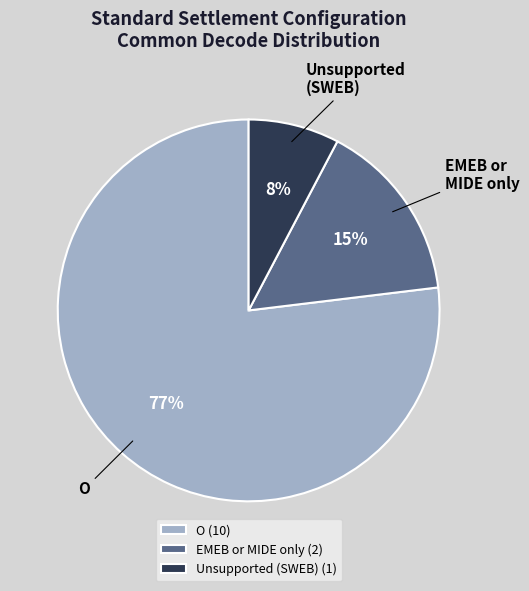

The Unsupported (SWEB) slice represents 22% of the pie. True or false?

False